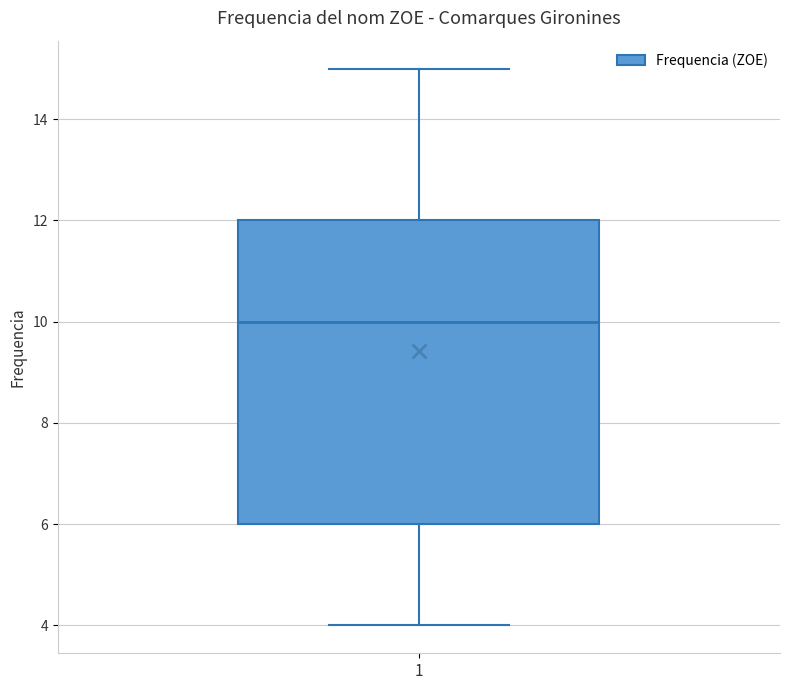

Read this box plot against the y-axis: the position of the median line, the range covered by the box, and the ends of both whiskers. The values are not printed on the chart, so give them approximately, as read against the axis.

median 10, box 6 to 12, whiskers 4 to 15